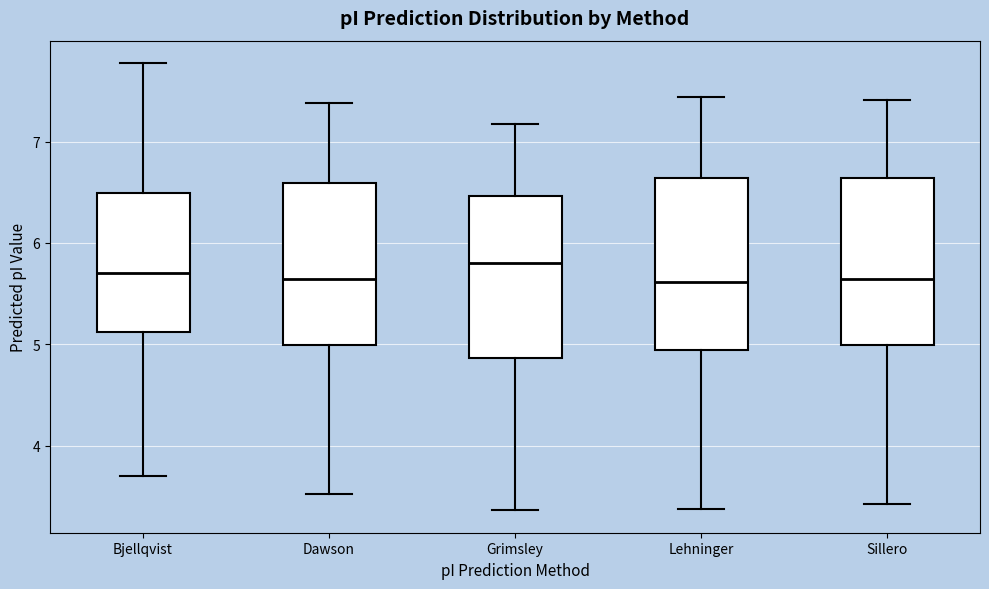

Which box's median line is the highest?

Grimsley